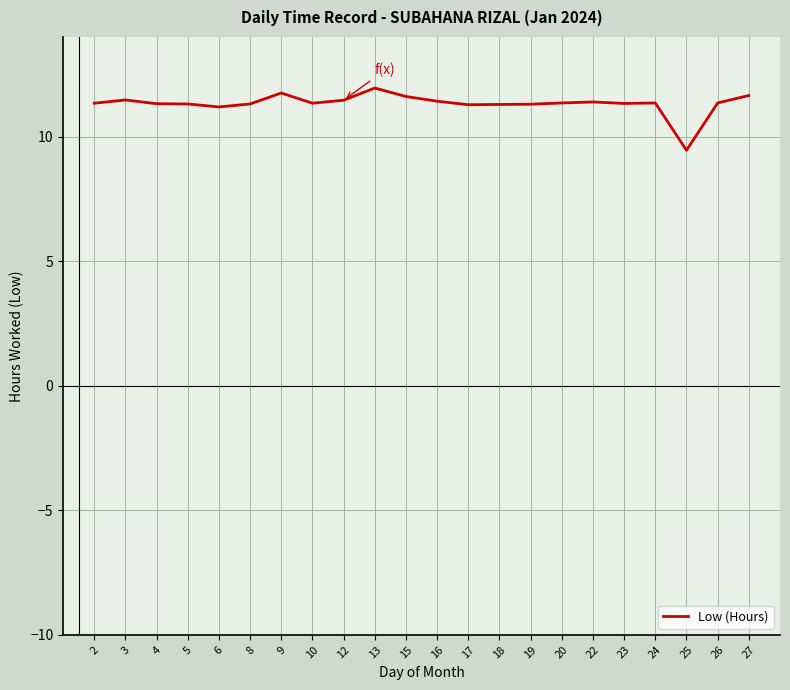

At which category does the chart reach its minimum across all series?

25